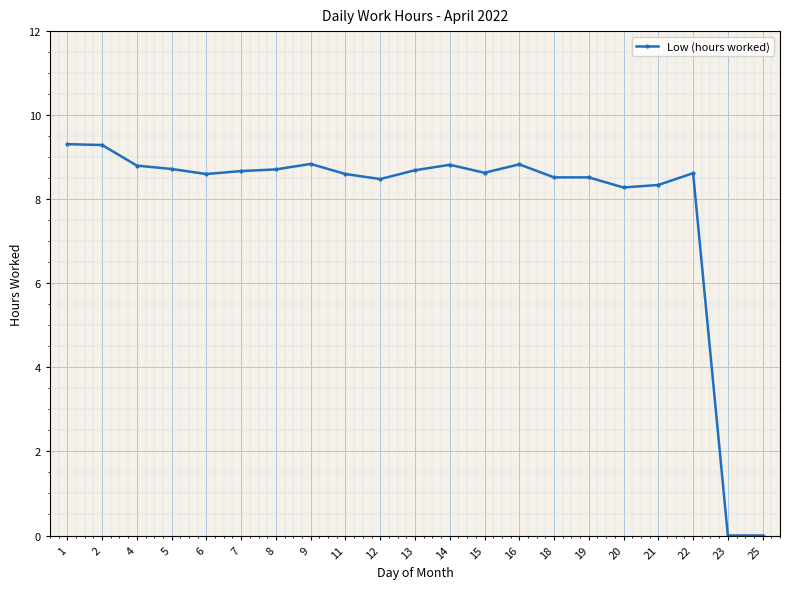

What is the value of the 7th point from the left?

8.7